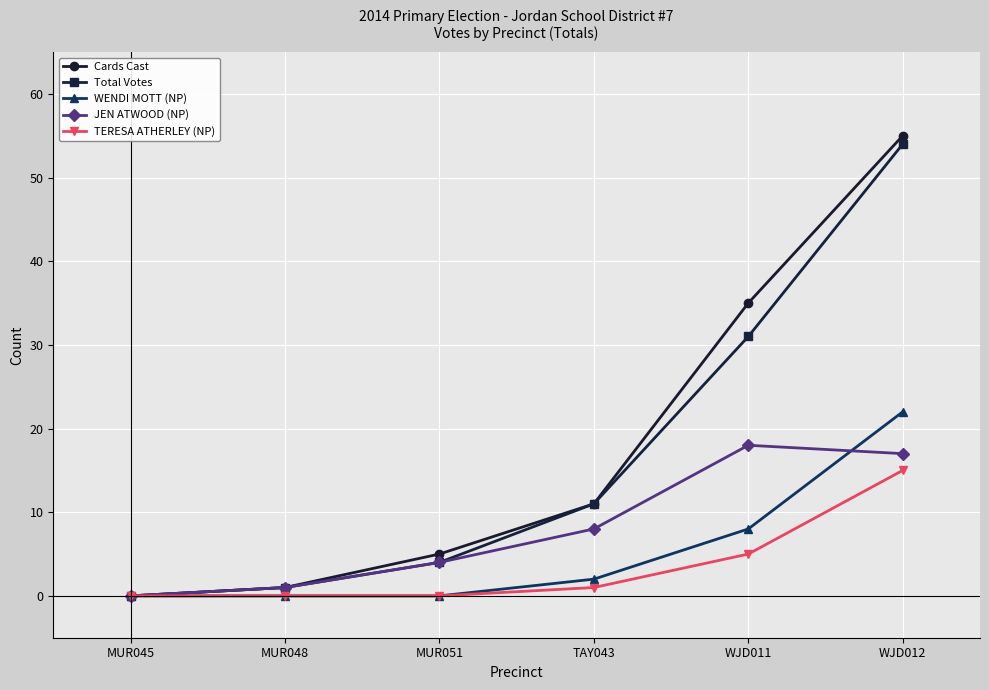

What is the difference between the maximum and minimum values in the Total Votes series?

54